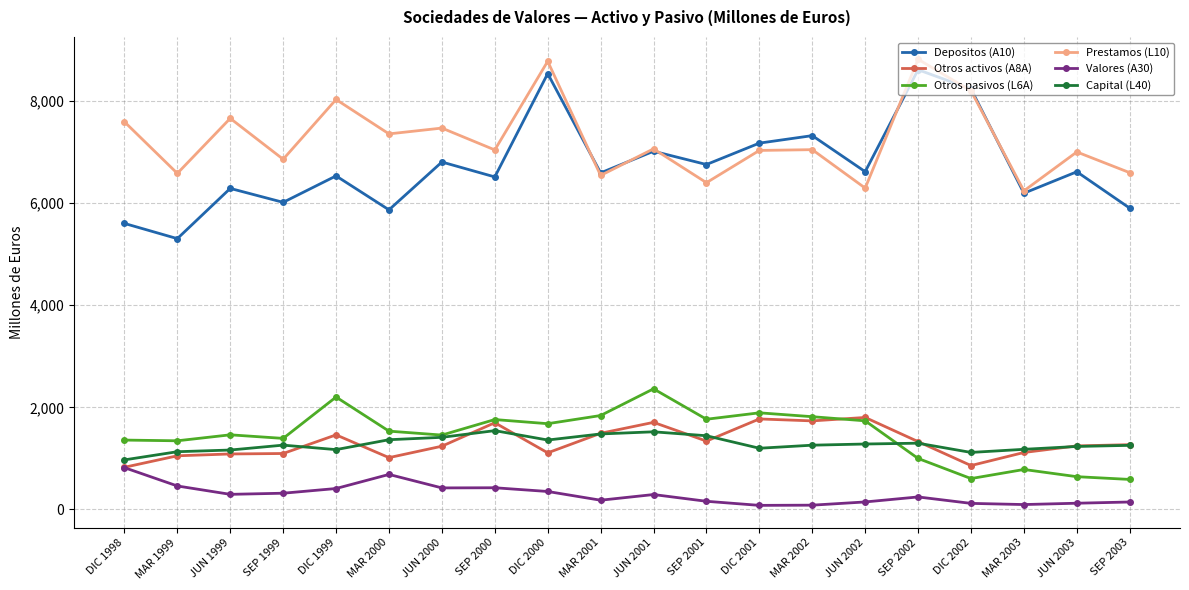

What is the maximum value shown in the chart?

8818